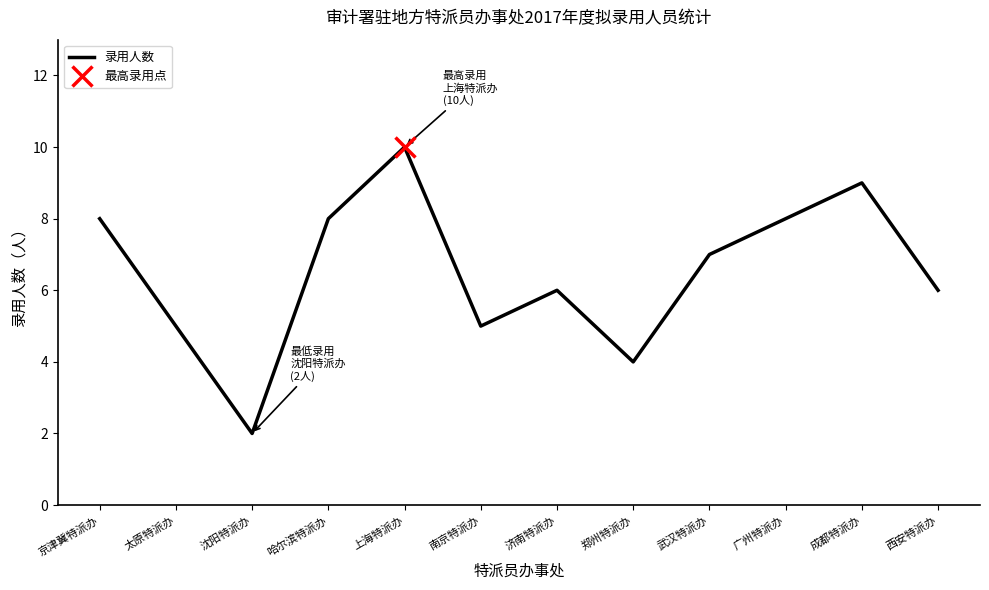

What is the label of the 8th point from the left?

郑州特派办